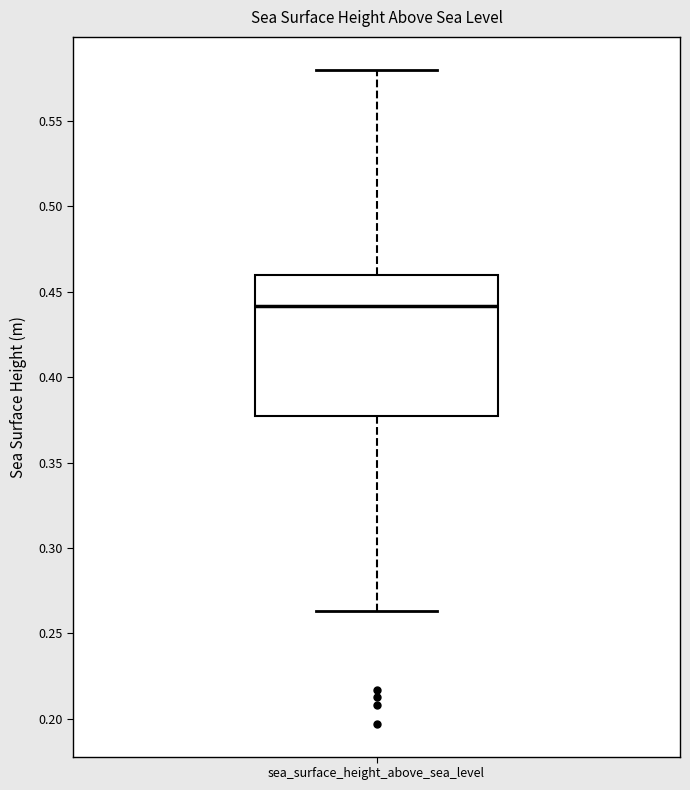

Read this box plot against the y-axis: the position of the median line, the range covered by the box, and the ends of both whiskers. The values are not printed on the chart, so give them approximately, as read against the axis.

median 0.440, box 0.380 to 0.460, whiskers 0.265 to 0.580